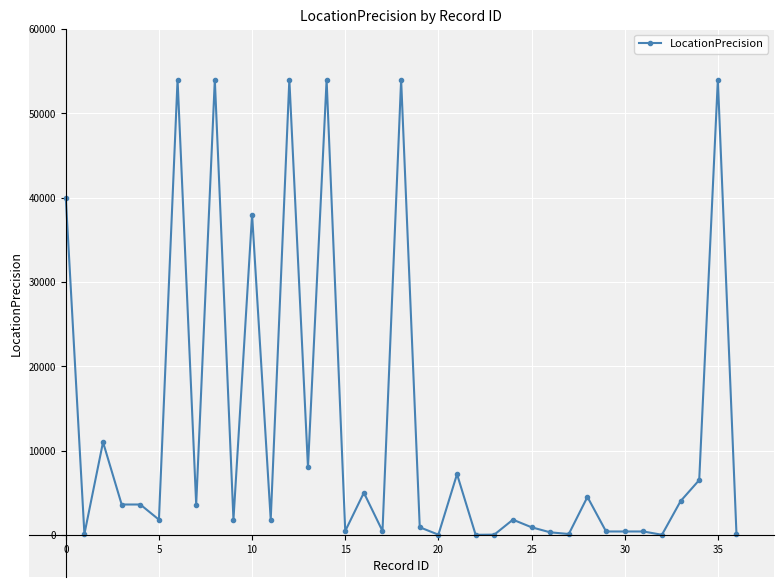

What is the difference between the maximum and minimum values?

53995